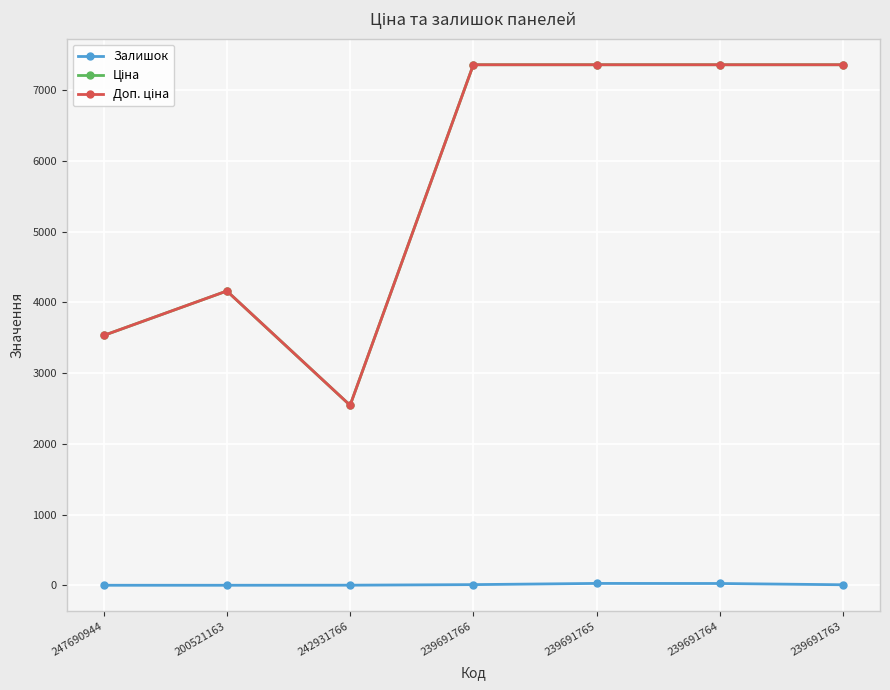

True or false: Залишок has a value of 3.0 at 242931766.

True